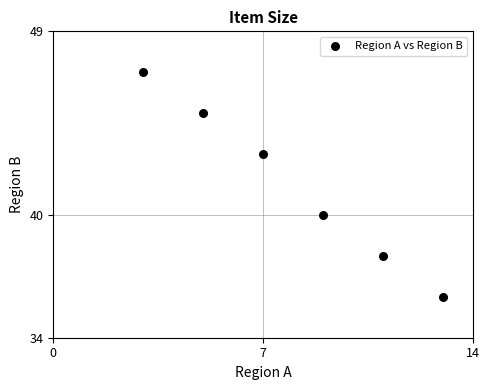

What Y value in the scatter plot is closest to 41?

40